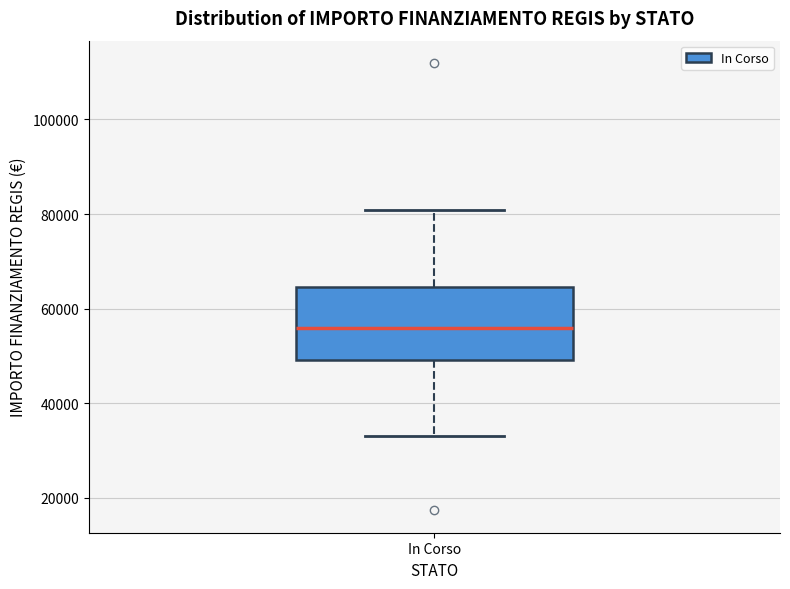

Transcribe this box plot: give where the median line is, the range the box spans, and where the two whiskers end, as read against the y-axis. The values are not printed on the chart, so give them approximately, as read against the axis.

median 56000, box 50000 to 64000, whiskers 32000 to 80000